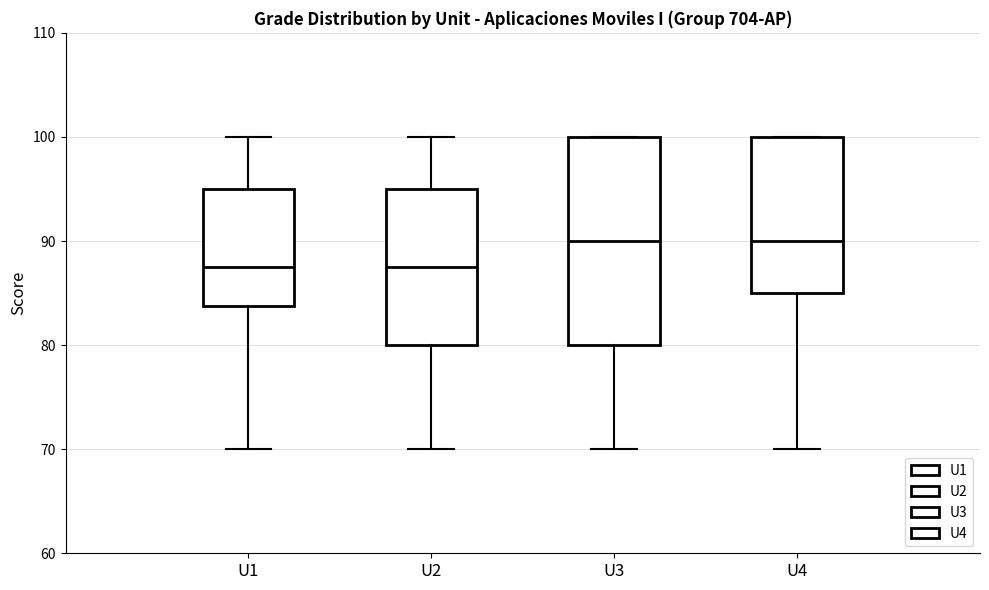

Which box is the tallest, from its lower edge to its upper edge?

U3